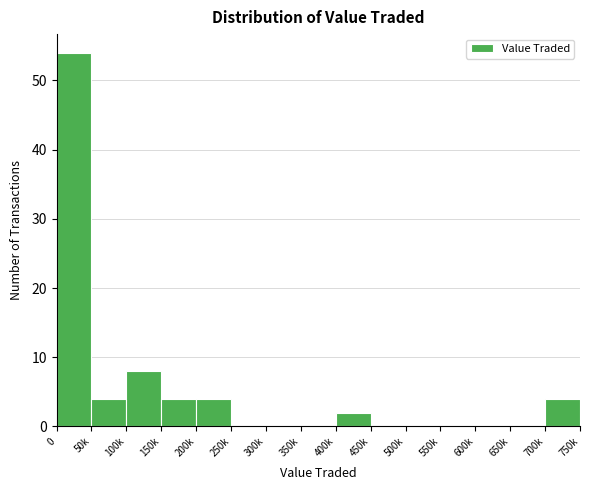

Reading left to right, extract all data points from this chart.

0=54	50k=4	100k=8	150k=4	200k=4	250k=0	300k=0	350k=0	400k=2	450k=0	500k=0	550k=0	600k=0	650k=0	700k=4